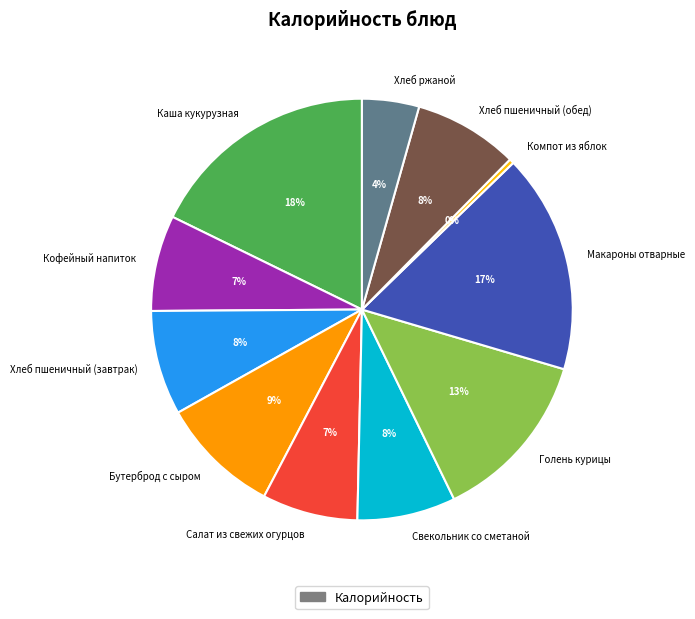

Combined, do Макароны отварные and Хлеб пшеничный (обед) account for over 50%?

No